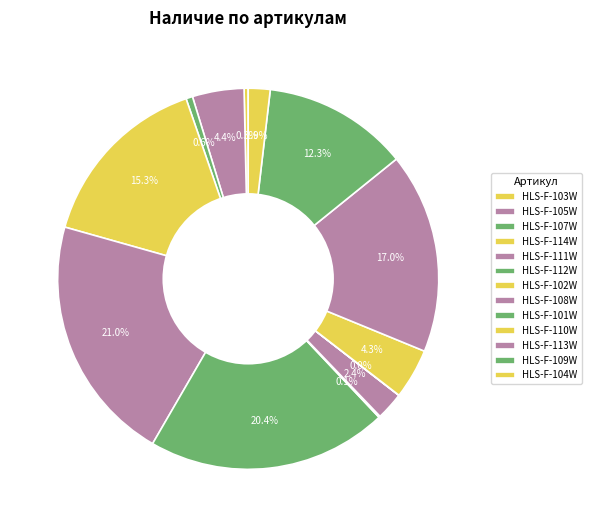

What is the largest slice in the pie chart?

HLS-F-111W